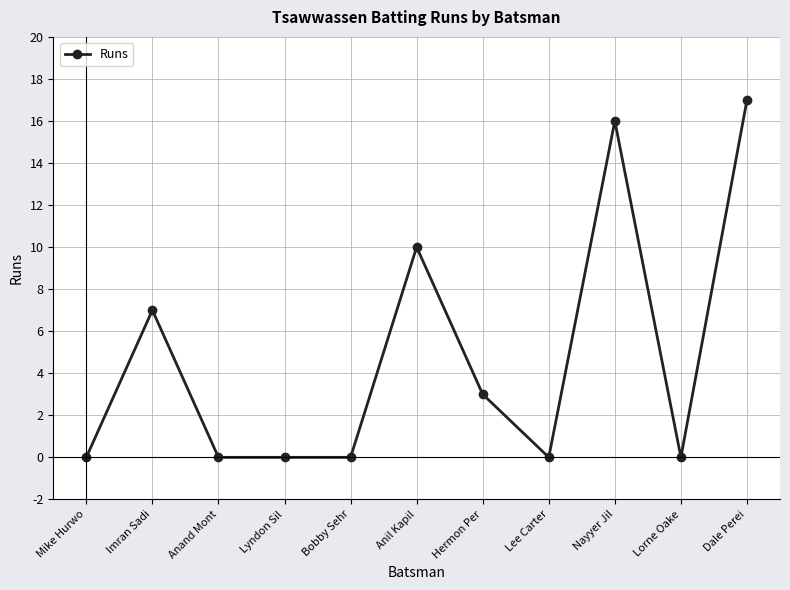

True or false: the data has more than 2 interior local peaks.

True